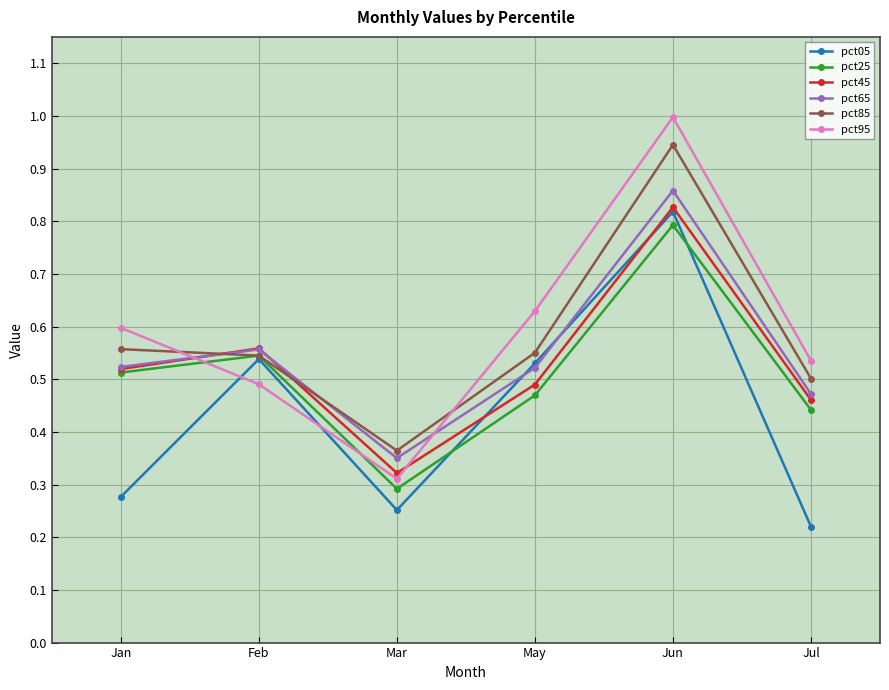

Between Mar and May, which series saw the biggest shift?

pct95